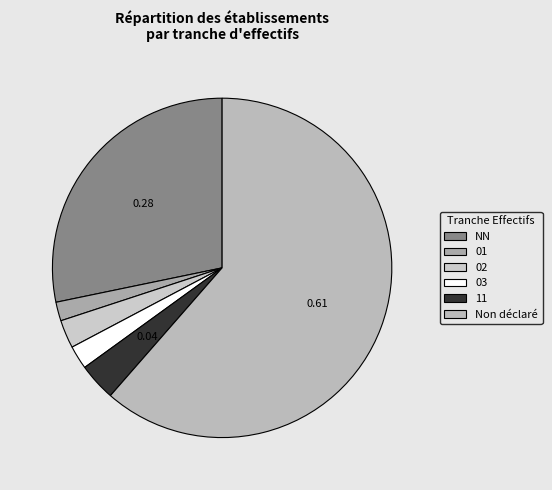

How many segments does this pie chart have?

6